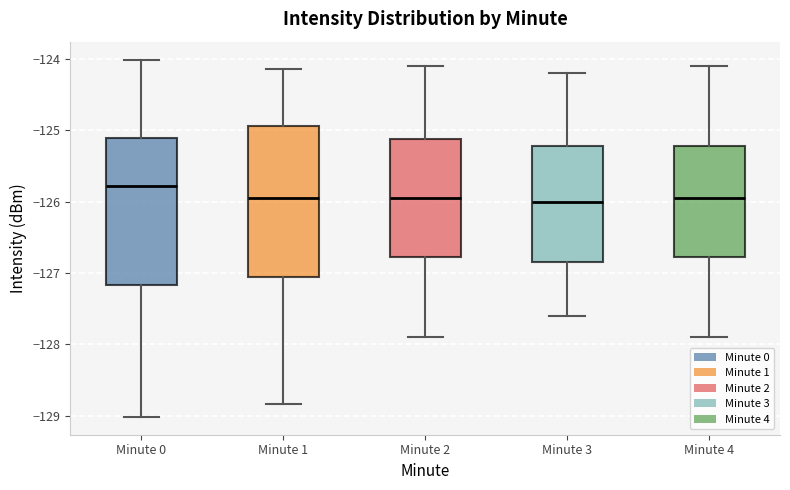

Where does the median line of the box for Minute 4 sit on the y-axis? The values are not printed on the chart, so give them approximately, as read against the axis.

-125.9